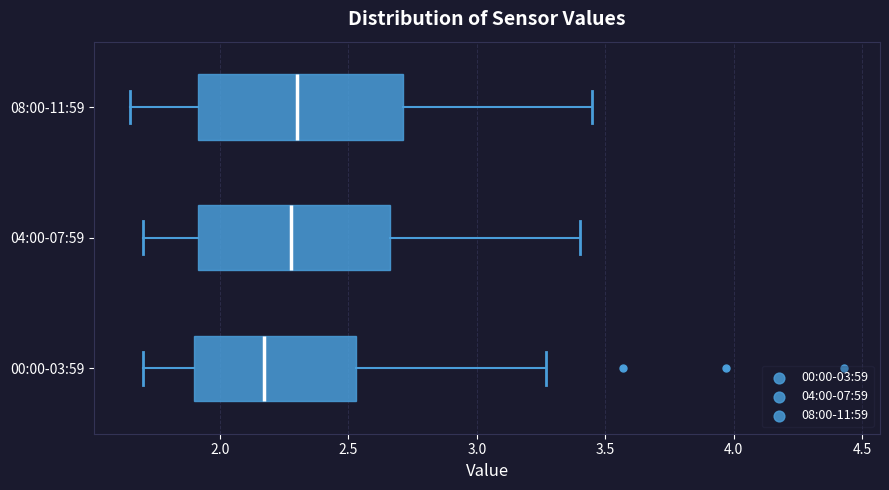

Reading bottom to top, transcribe this box plot: for each box, give where its median line is, the range the box spans, and where its two whiskers end, as read against the x-axis. The values are not printed on the chart, so give them approximately, as read against the axis.

00:00-03:59: median 2.15, box 1.90 to 2.55, whiskers 1.70 to 3.25
04:00-07:59: median 2.30, box 1.90 to 2.65, whiskers 1.70 to 3.40
08:00-11:59: median 2.30, box 1.90 to 2.70, whiskers 1.65 to 3.45